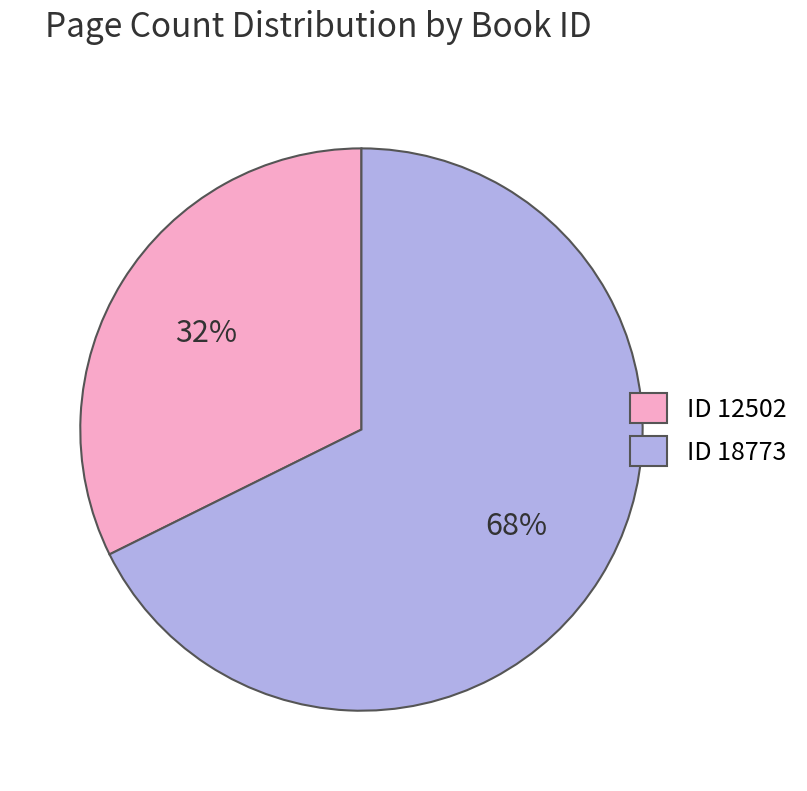

Which has a higher value, ID 12502 or ID 18773?

ID 18773